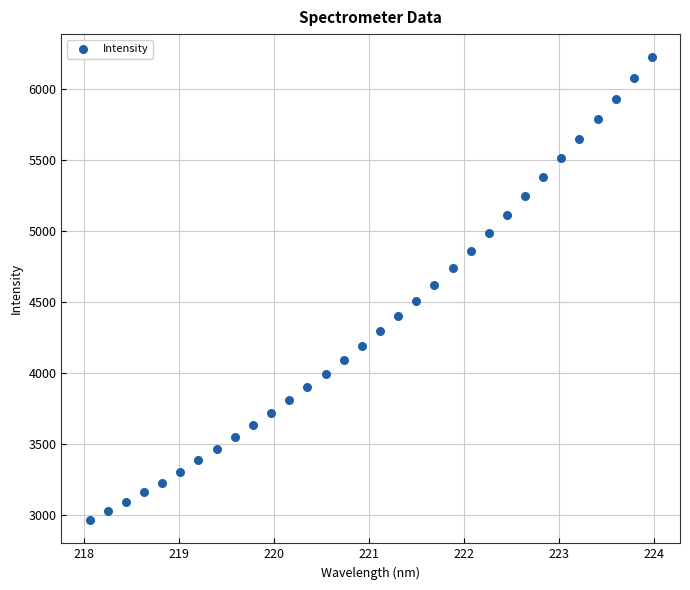

What is the range of Y values (max minus min)?

3260.7